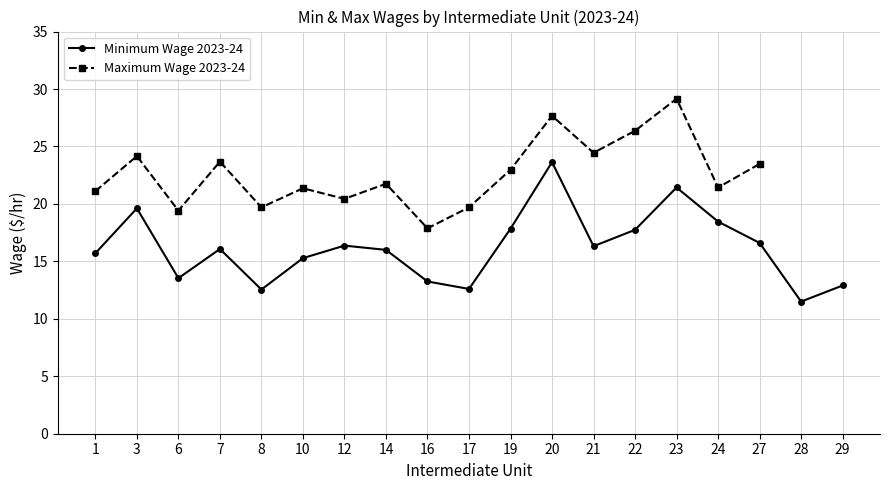

True or false: Minimum Wage 2023-24 and Maximum Wage 2023-24 intersect in this chart.

False